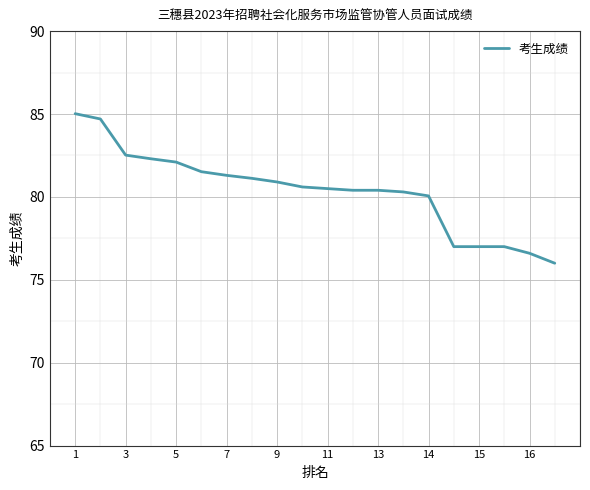

What is the smallest value displayed?

76.0